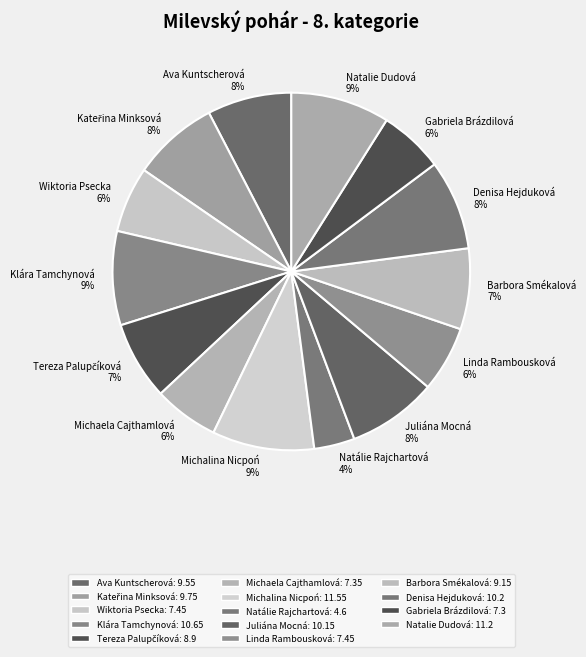

Is the sum of Natálie Rajchartová 4% and Denisa Hejduková 8% greater than half?

No